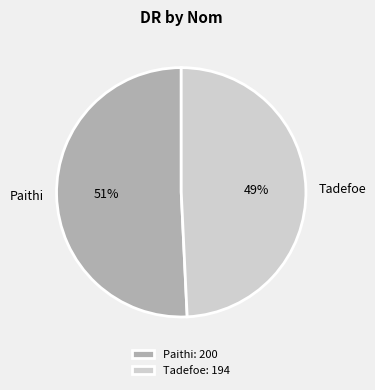

To the nearest percent, what is the average slice percentage?

50%